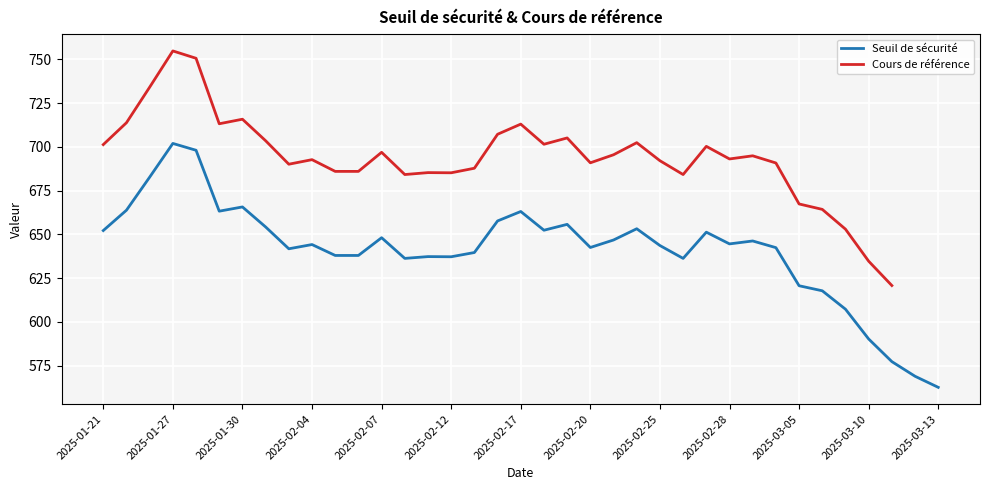

The Seuil de sécurité series shows 590.3 at 2025-03-10. True or false?

True